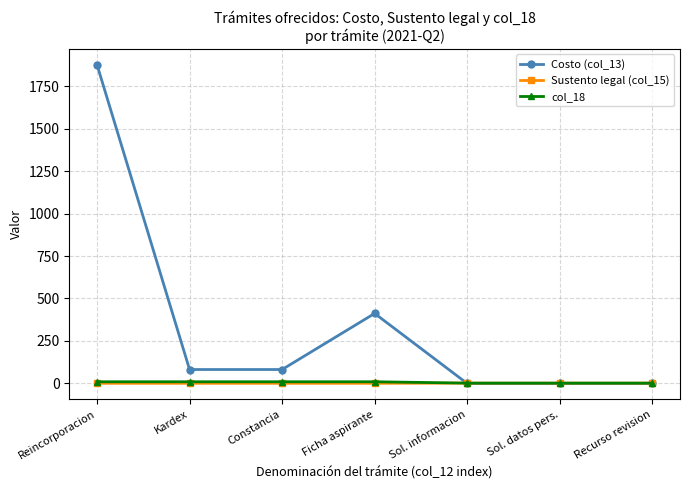

How many data points in Sustento legal (col_15) are above 1?

3